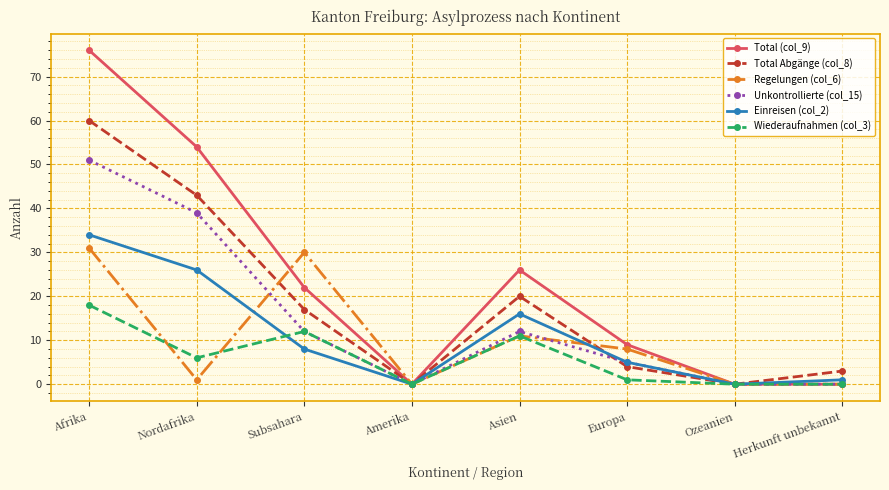

In Total Abgänge (col_8), how many points are lower than both neighbors (excluding endpoints)?

2